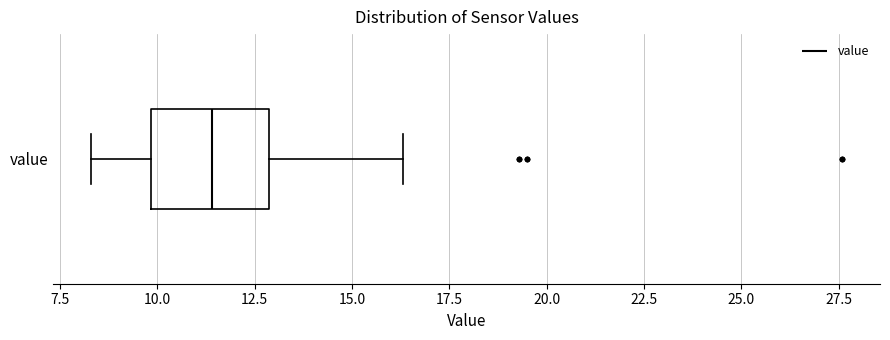

Read this box plot against the x-axis: the position of the median line, the range covered by the box, and the ends of both whiskers. The values are not printed on the chart, so give them approximately, as read against the axis.

median 11.5, box 10.0 to 13.0, whiskers 8.5 to 16.5